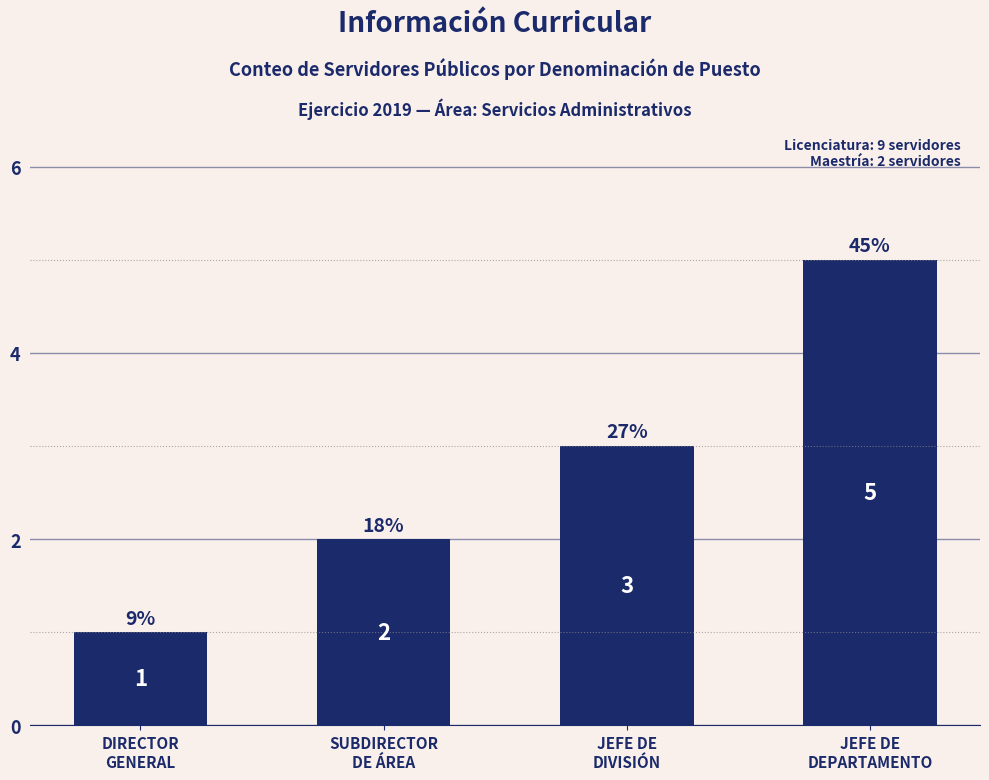

The value at SUBDIRECTOR
DE ÁREA is 3. True or false?

False